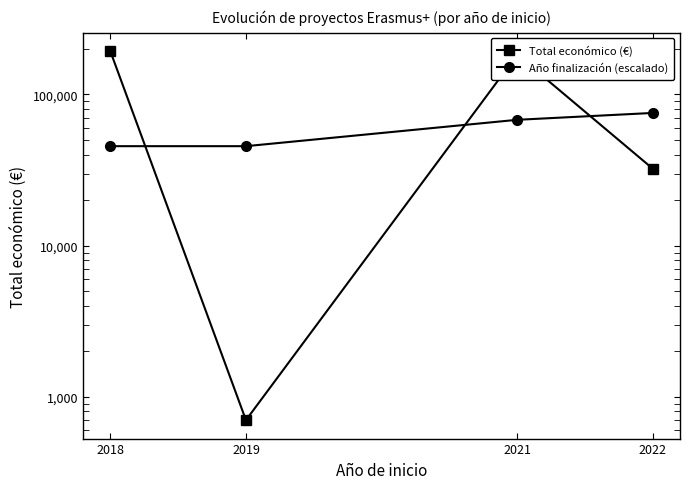

What is the difference between the maximum and minimum values in the Año finalización (escalado) series?

30000